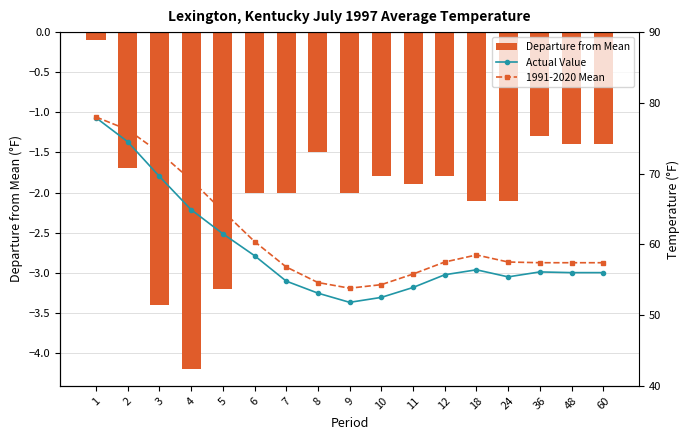

At which category is the sum across all series the highest?

1